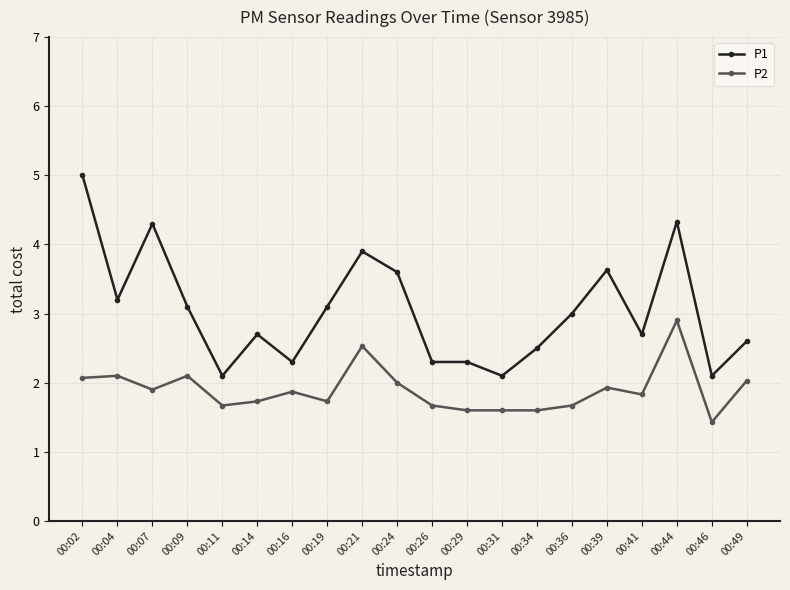

True or false: P2 has a value of 1.6 at 00:44.

False